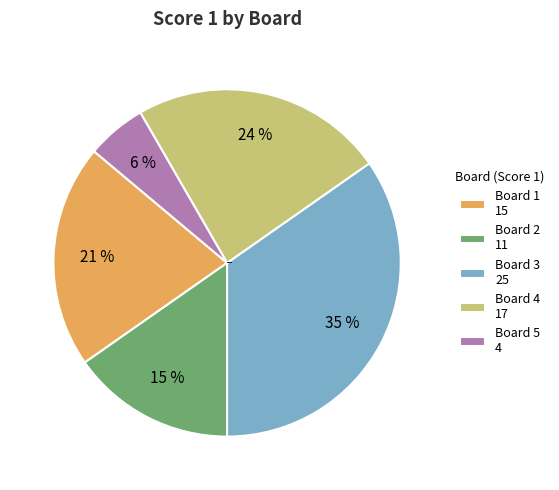

To the nearest percent, what portion does Board 2 represent?

15%